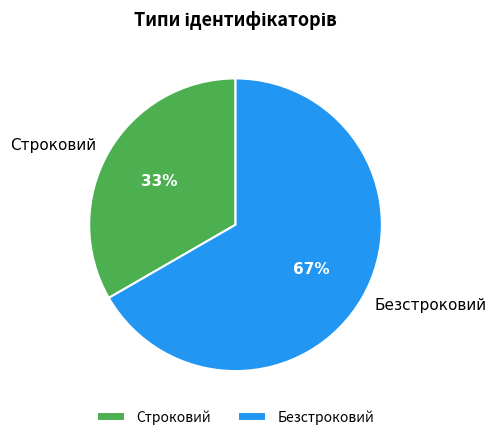

Is there any slice that represents more than half of the pie?

Yes